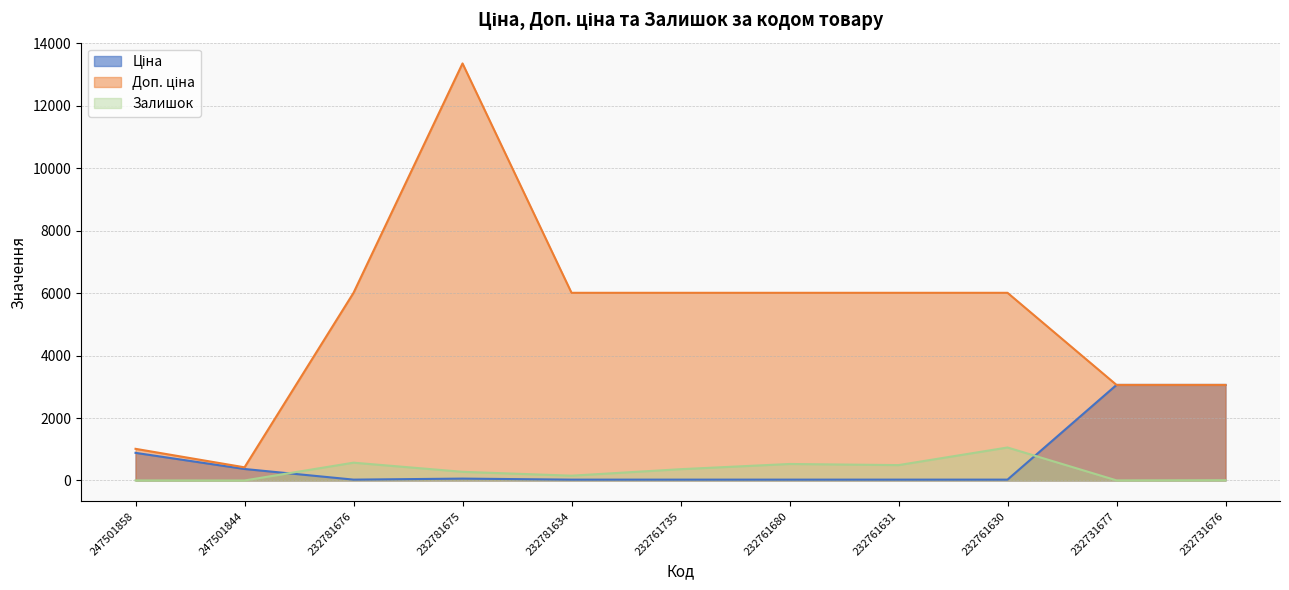

Does the chart display data point markers on the line(s)?

No